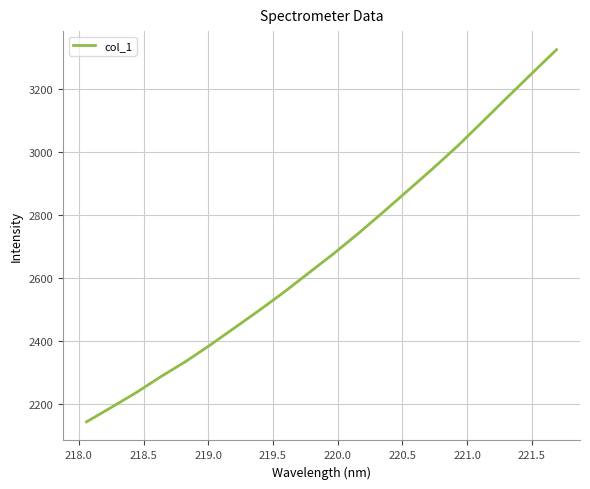

What is the minimum value shown in the chart?

2142.5